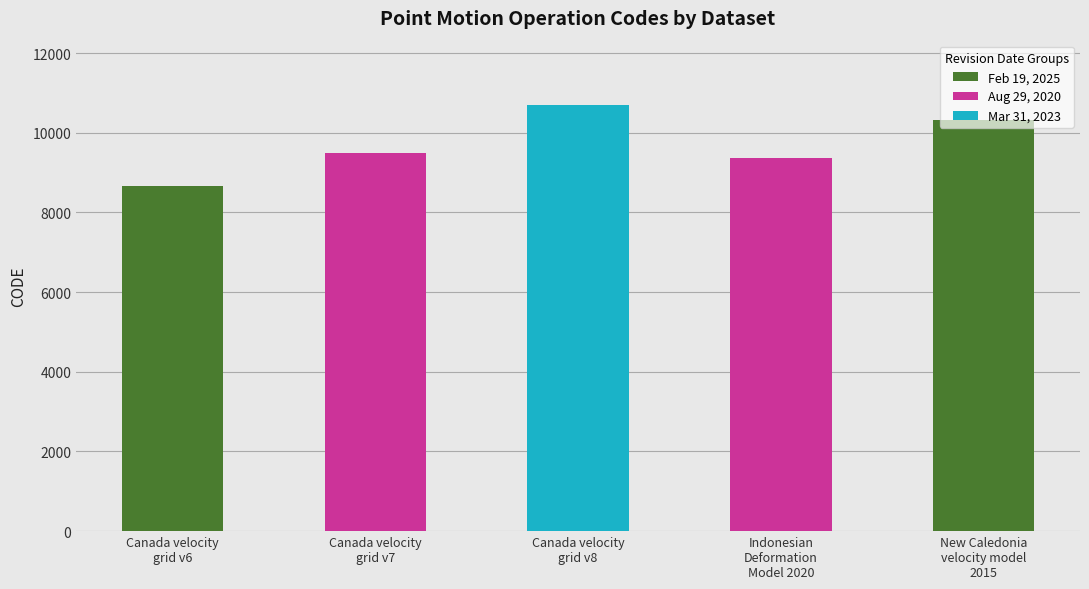

Rank the categories by value from highest to lowest.

Canada velocity
grid v8, New Caledonia
velocity model
2015, Canada velocity
grid v7, Indonesian
Deformation
Model 2020, Canada velocity
grid v6